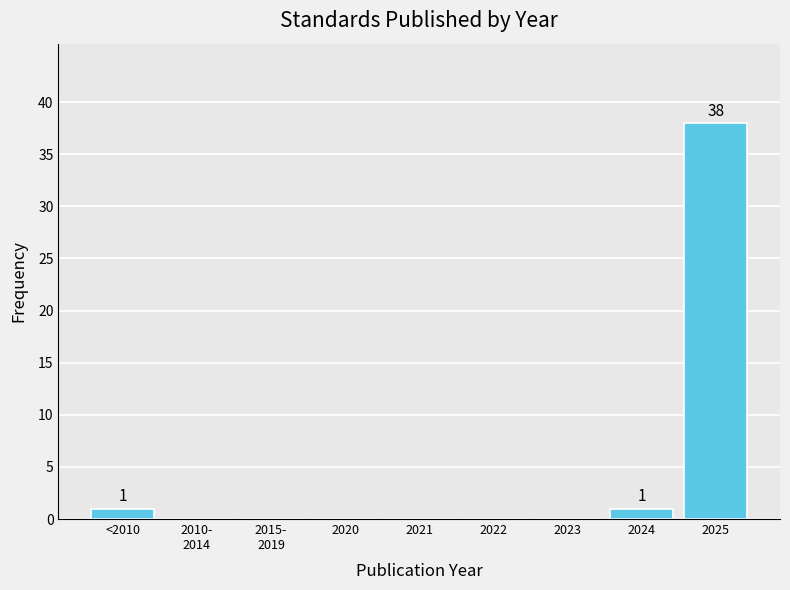

Which category has the highest value across all series?

2025